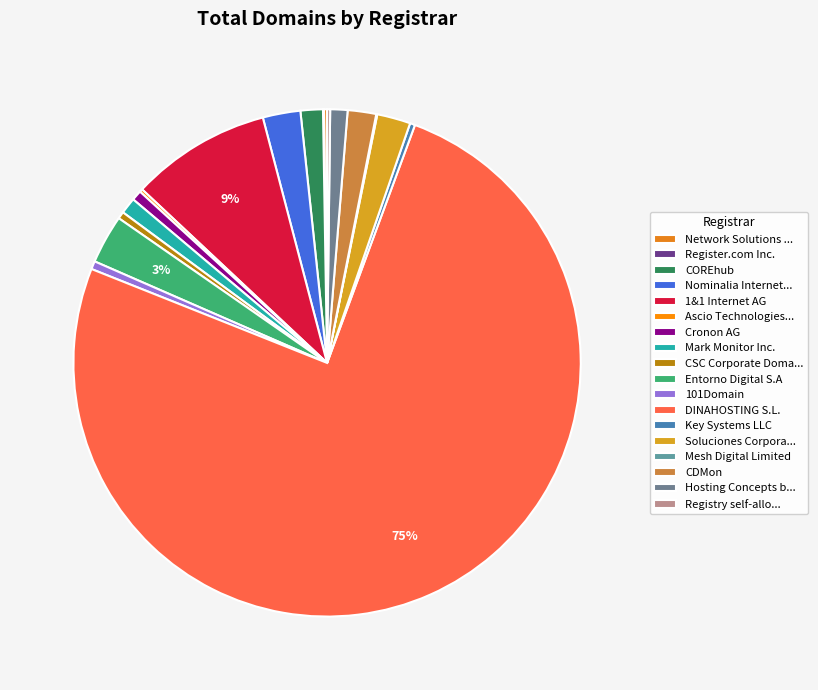

What is the largest slice in the pie chart?

DINAHOSTING S.L.